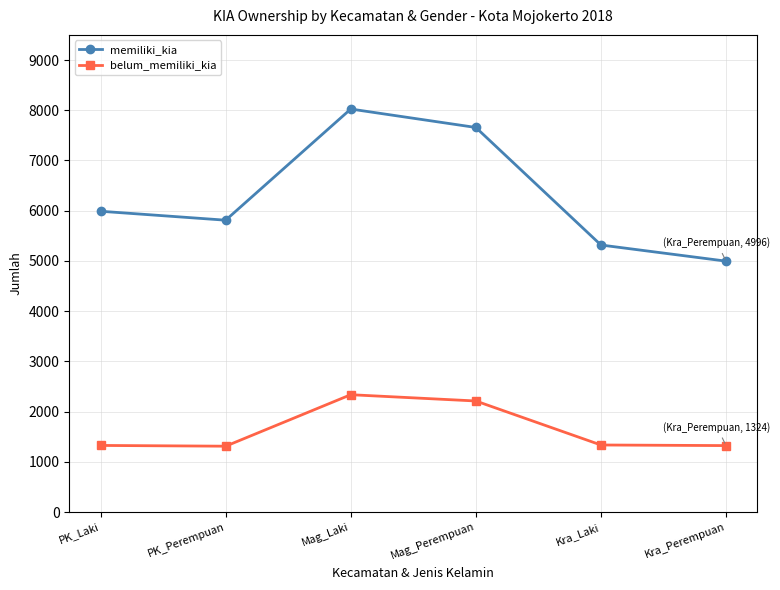

Is it true that belum_memiliki_kia equals 1959 at Kra_Laki?

False